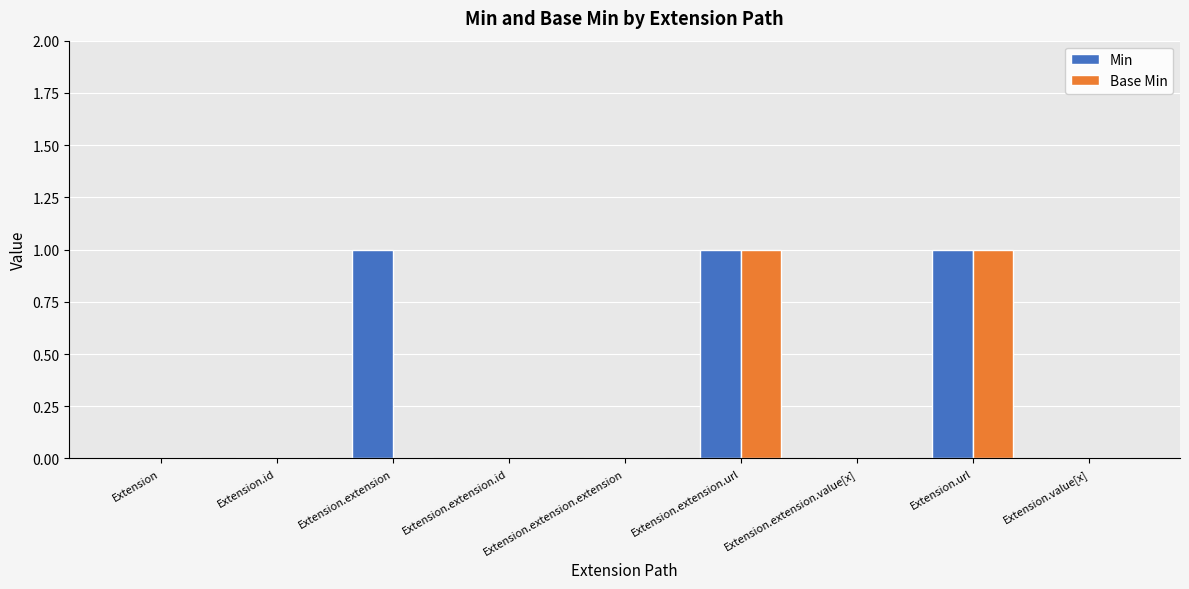

Which series has the largest total across all categories?

Min